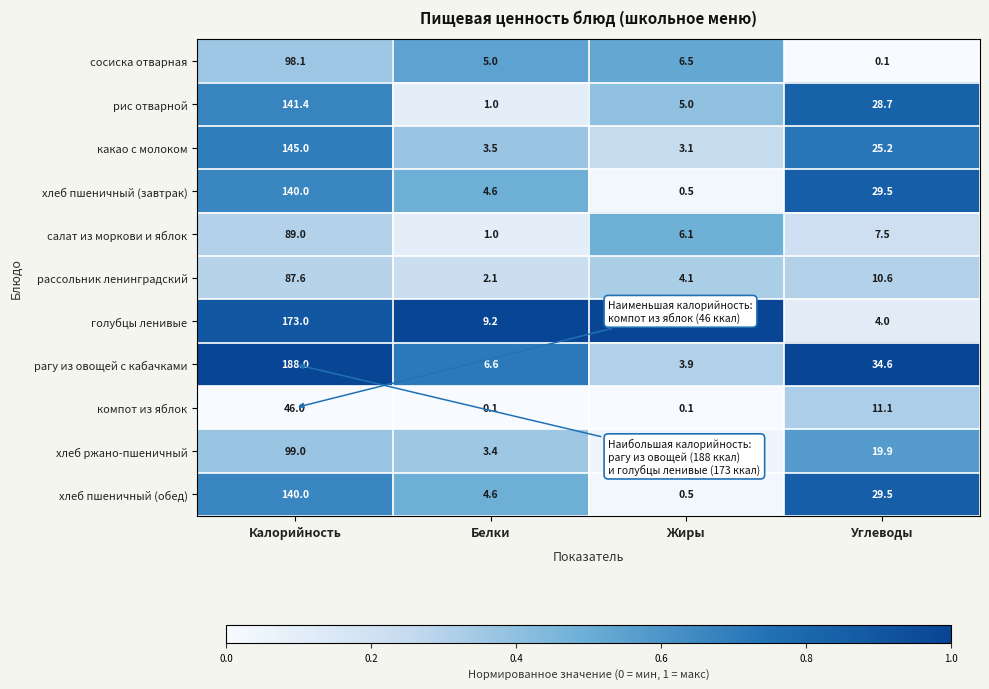

Count the number of data series in this chart.

11